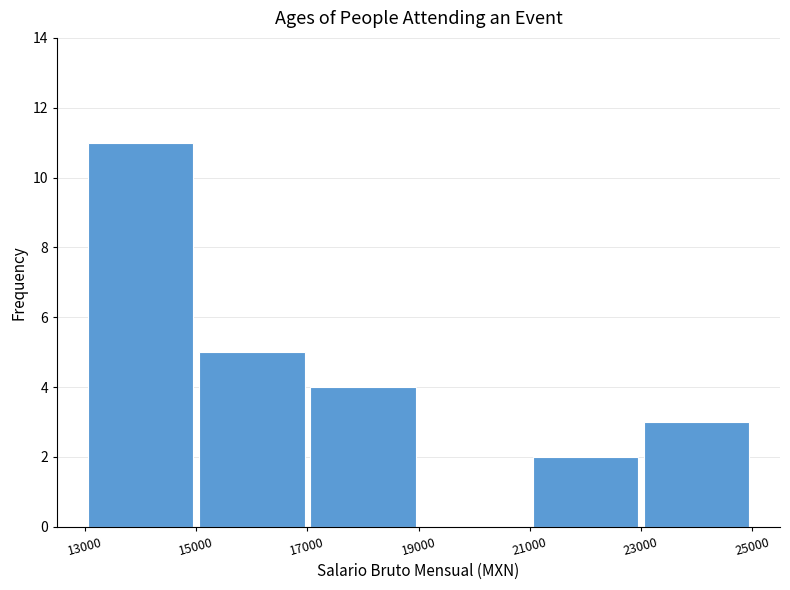

Which range on the x-axis has the tallest bar?

13000 to 15000